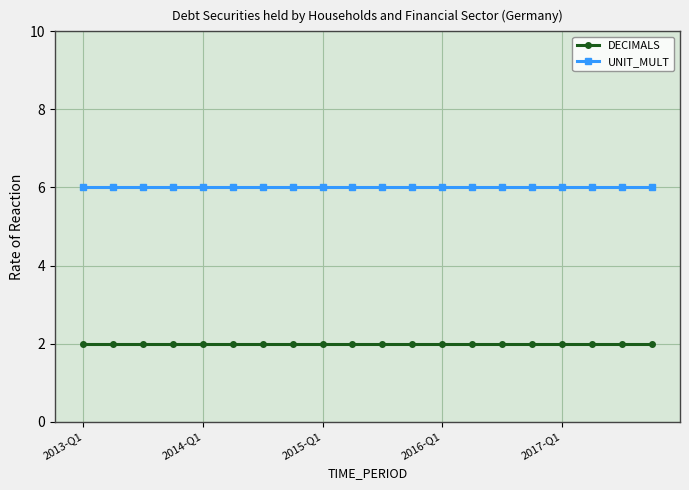

Count the number of data series in this chart.

2